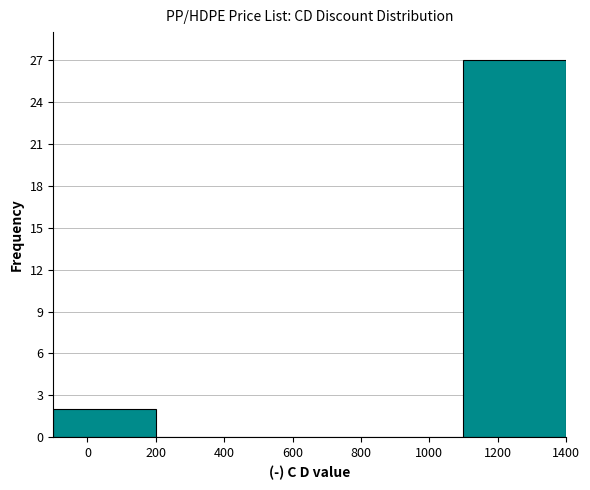

Reading left to right, list every bar in this chart as the range it spans on the x-axis followed by its height. The values are not printed on the chart, so give them approximately, as read against the axis.

-100 to 200: 2
200 to 500: 0
500 to 800: 0
800 to 1100: 0
1100 to 1400: 27